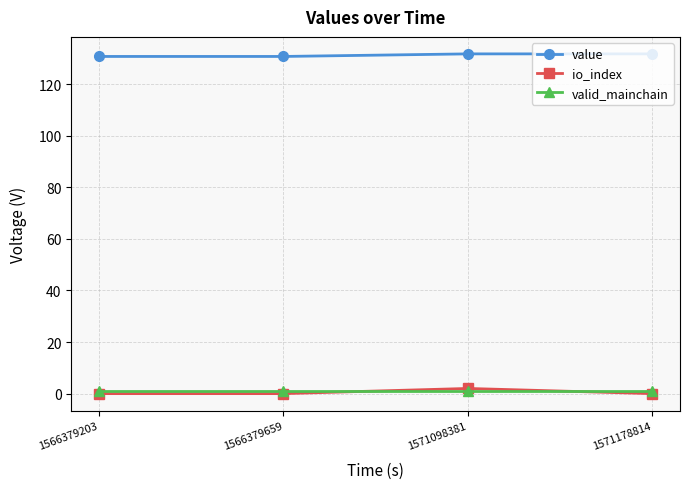

What is the highest value of the value series?

131.7